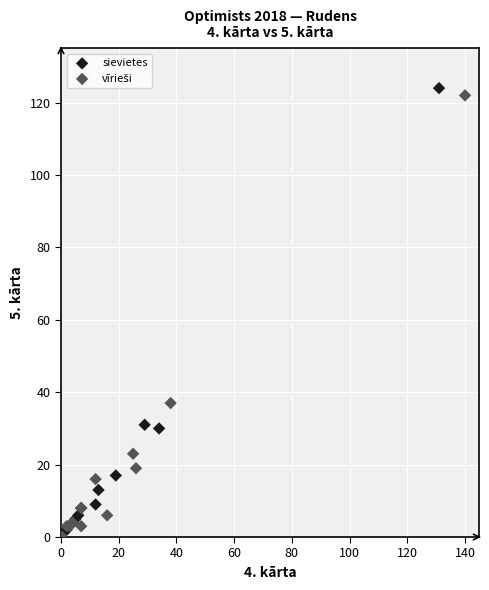

Which series has the largest Y range (max minus min)?

sievietes